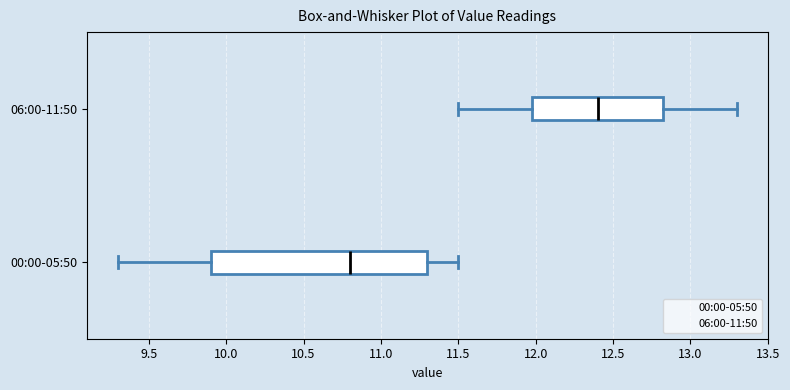

Reading bottom to top, transcribe this box plot: for each box, give where its median line is, the range the box spans, and where its two whiskers end, as read against the x-axis. The values are not printed on the chart, so give them approximately, as read against the axis.

00:00-05:50: median 10.80, box 9.90 to 11.30, whiskers 9.30 to 11.50
06:00-11:50: median 12.40, box 12.00 to 12.85, whiskers 11.50 to 13.30